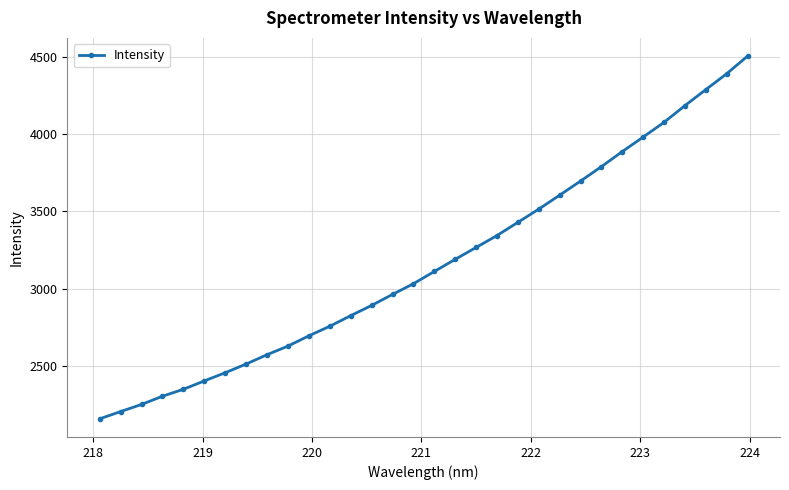

What is the value of the 5th point from the left?

2346.0